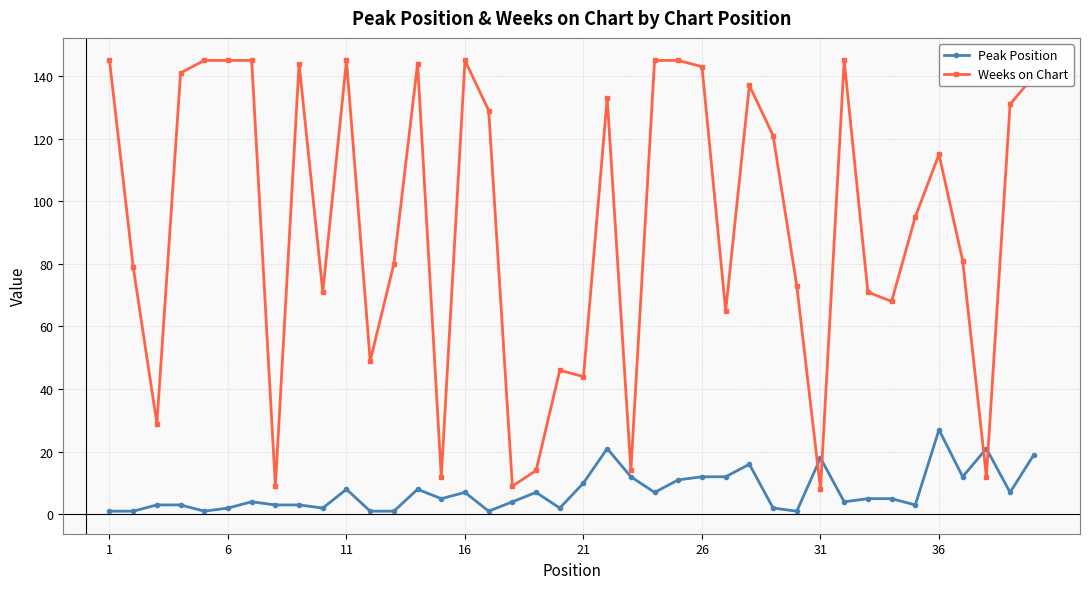

How many data points does each series have?

40